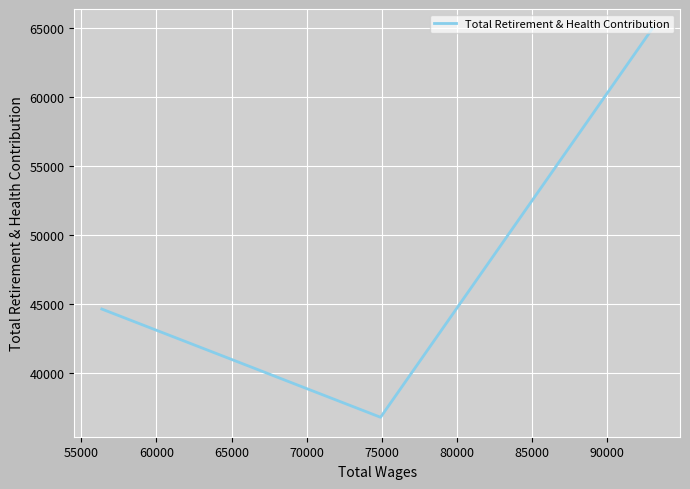

What is the minimum value shown in the chart?

36793